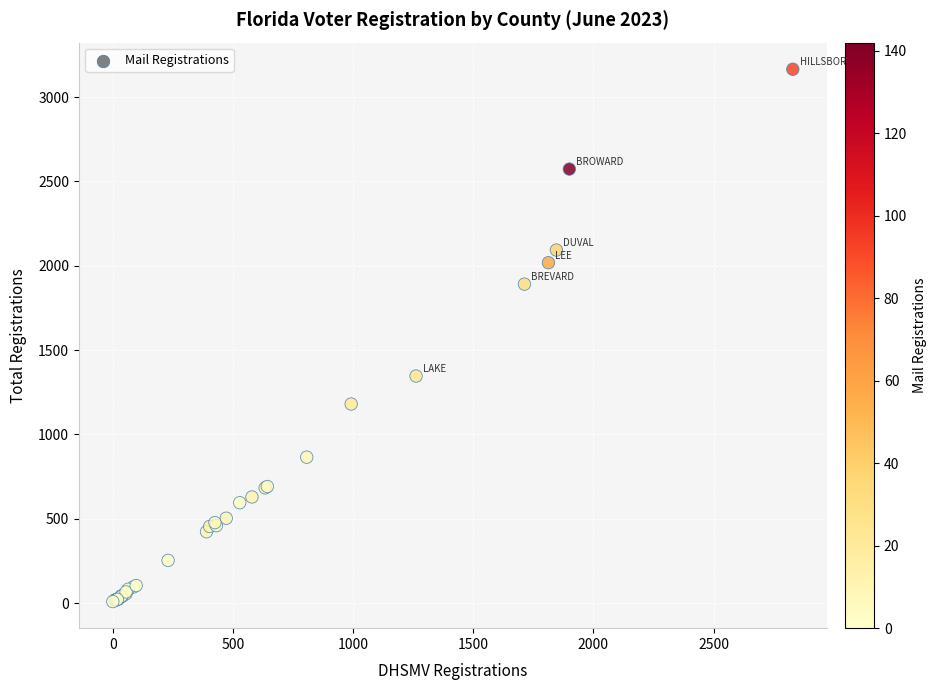

What Y value in the scatter plot is closest to 1587?

1346